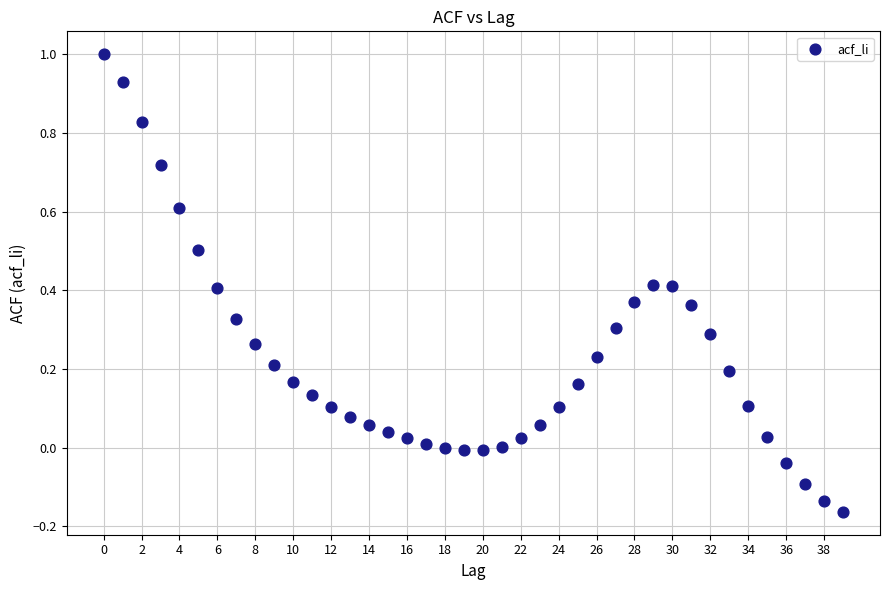

What is the range of Y values (max minus min)?

1.2